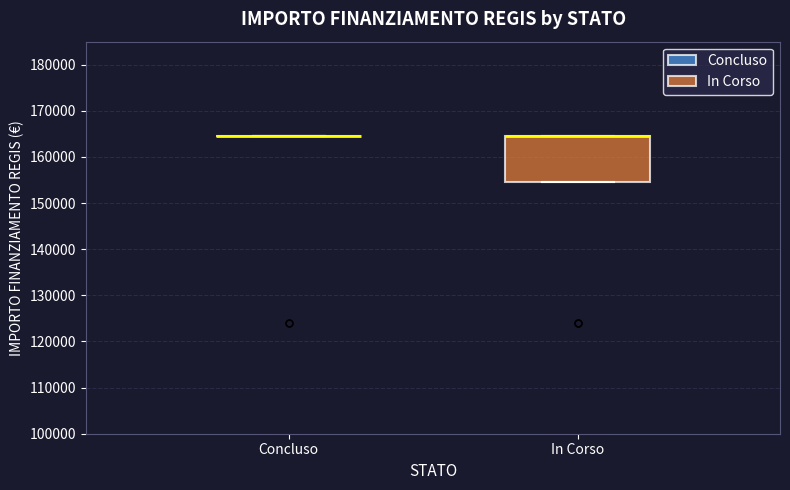

Reading left to right, transcribe this box plot: for each box, give where its median line is, the range the box spans, and where its two whiskers end, as read against the y-axis. The values are not printed on the chart, so give them approximately, as read against the axis.

Concluso: box collapsed to a line at 165000, whiskers 165000 to 165000
In Corso: median 165000 (drawn on the box's upper edge), box 154000 to 165000, whiskers 154000 to 165000